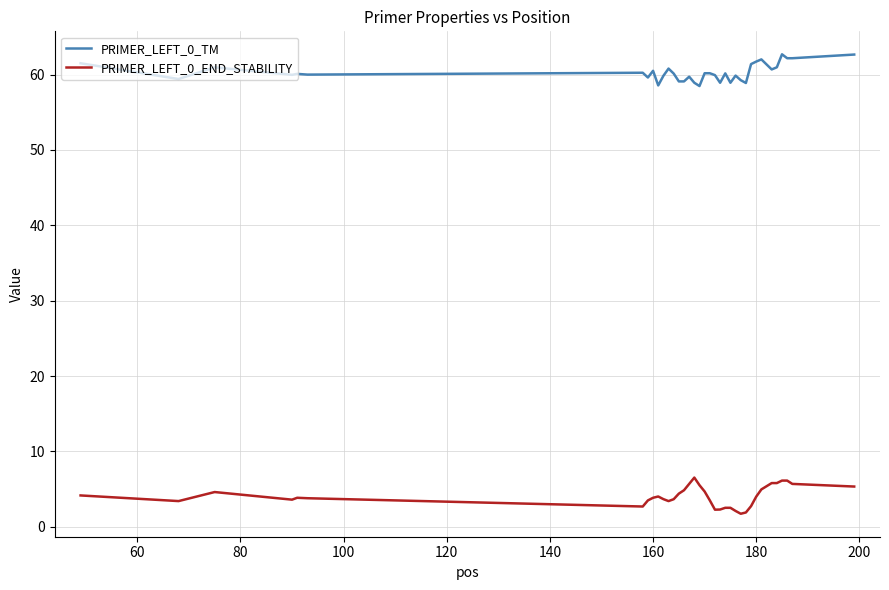

True or false: PRIMER_LEFT_0_END_STABILITY and PRIMER_LEFT_0_TM intersect in this chart.

False